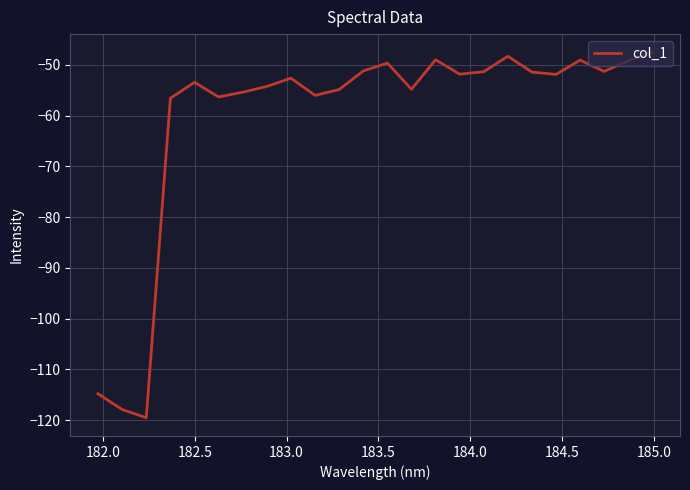

What is the greatest value displayed?

-47.5